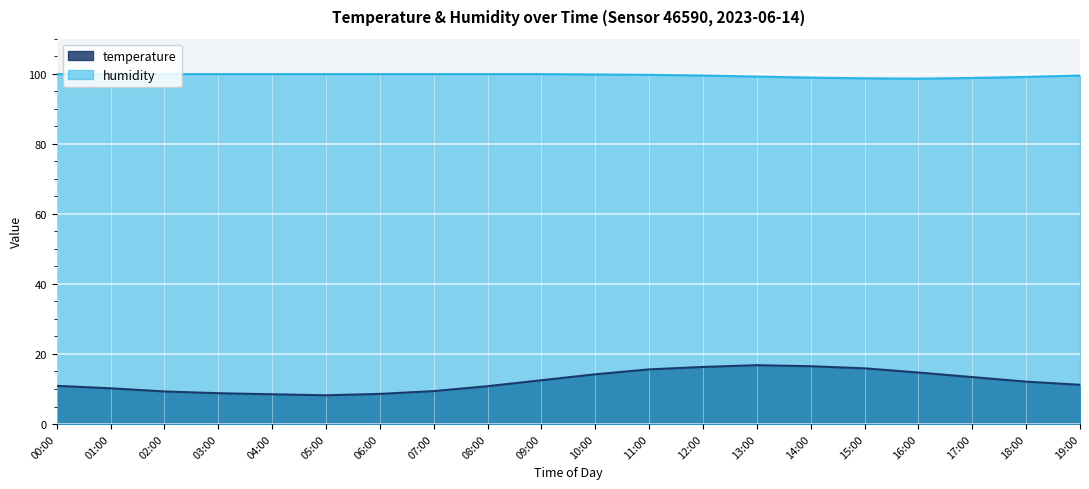

True or false: humidity has a value of 52.1 at 06:00.

False